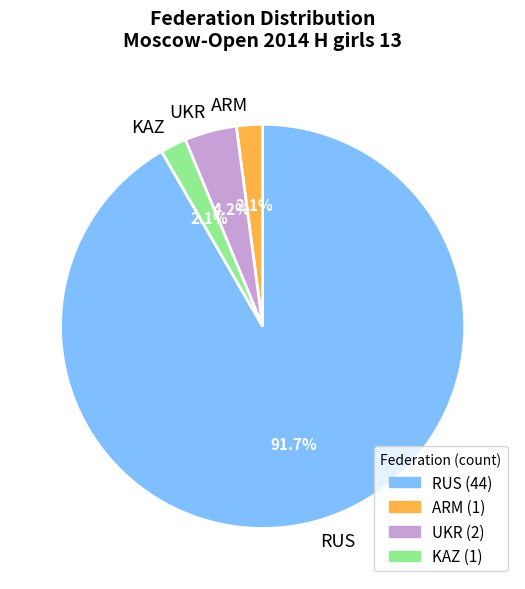

To the nearest percent, what is the difference between the largest and smallest slice percentages?

90%